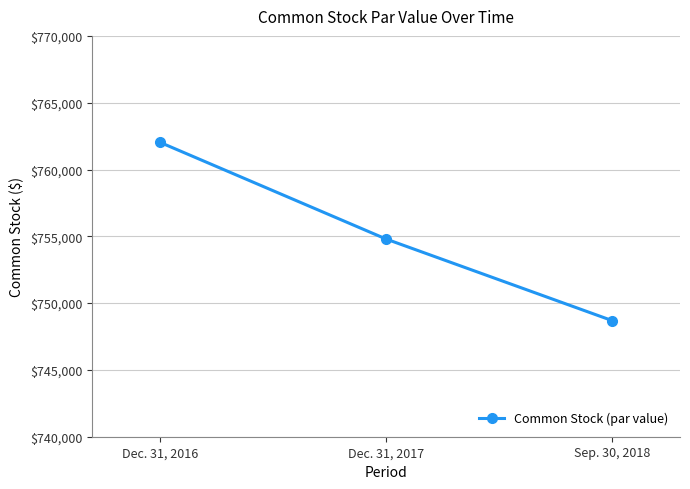

How many series are shown in this chart?

1